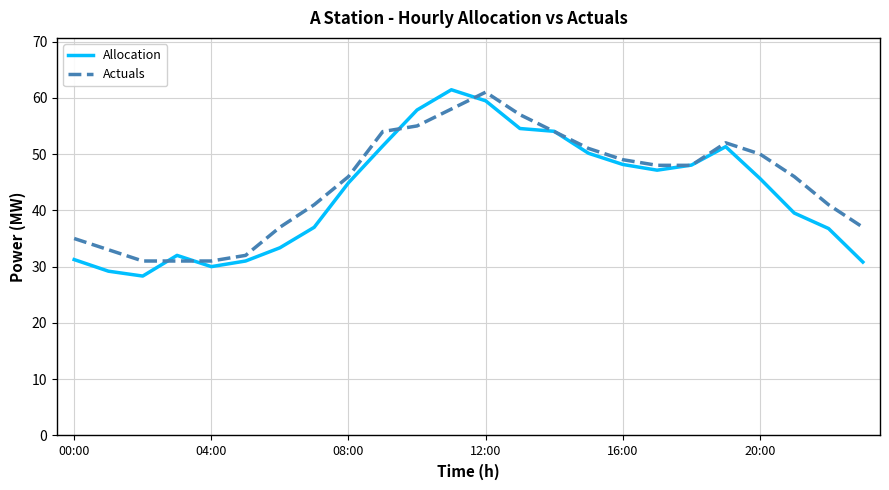

Which series has the largest range (max minus min)?

Allocation